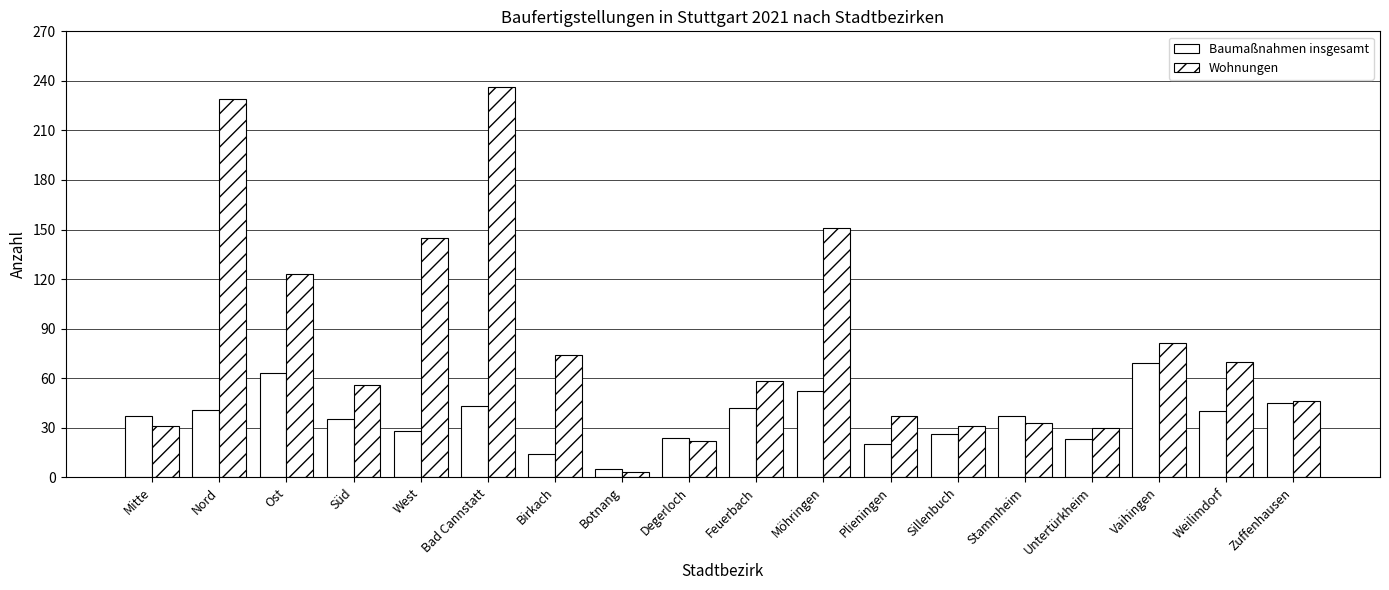

What is the highest value of the Baumaßnahmen insgesamt series?

69